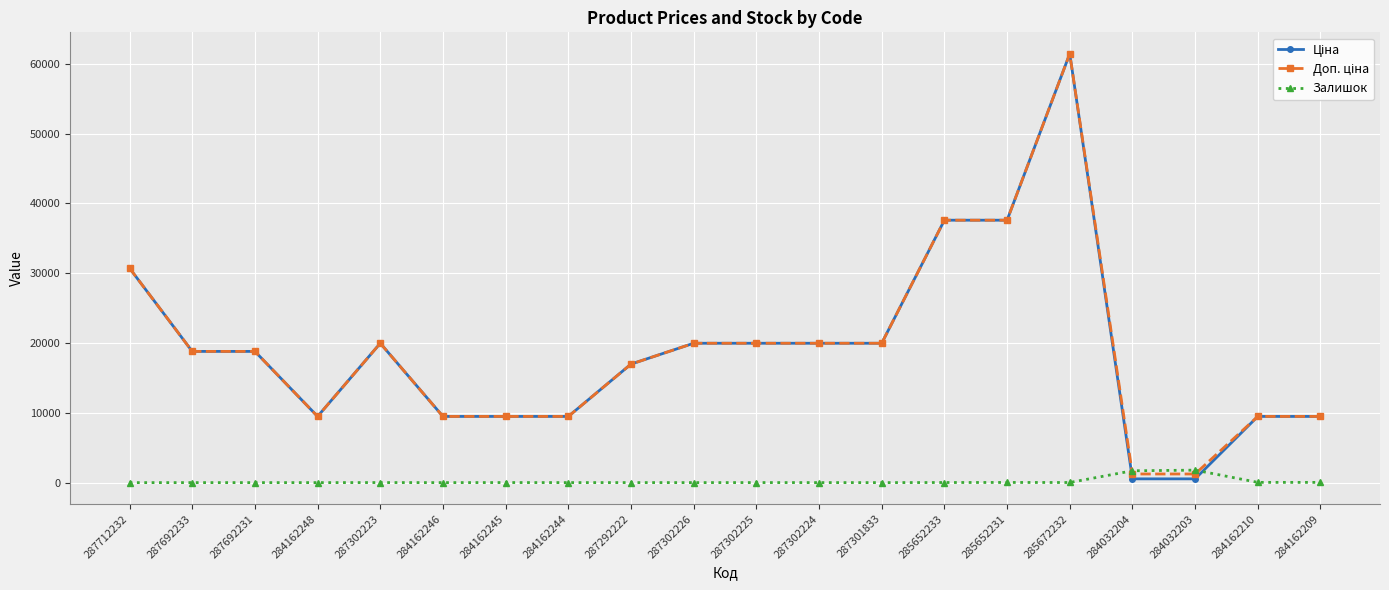

What is the total value across all series at 287712232?

61434.3